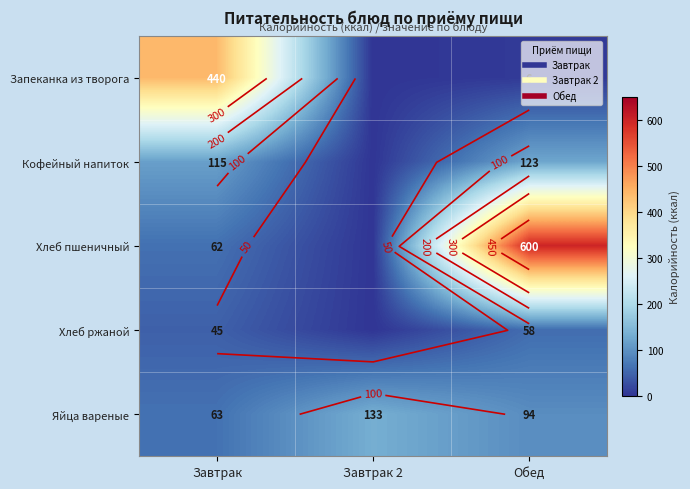

What is the total value across all series at Обед?

881